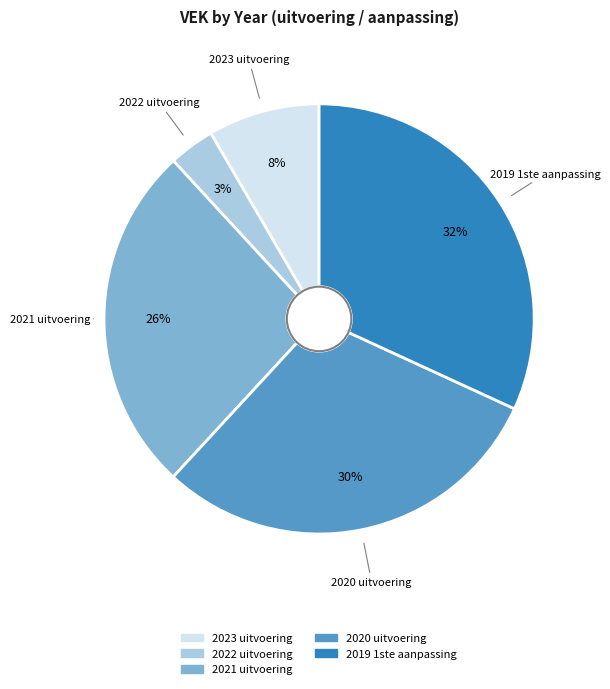

To the nearest percent, what percentage of the pie is 2021 uitvoering?

26%